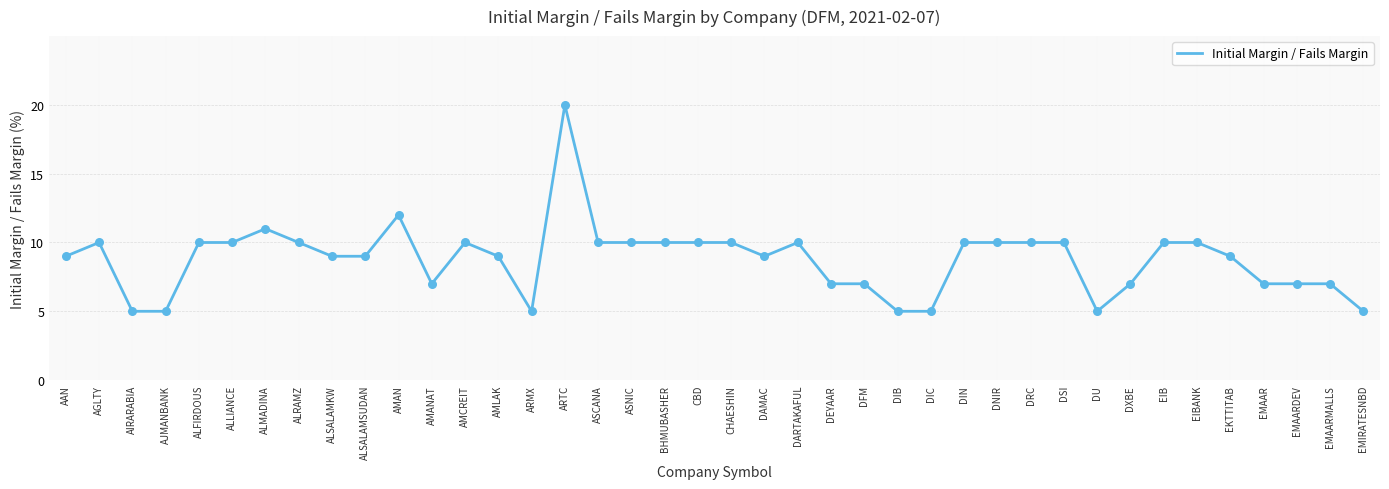

What is the change in value from AAN to AMAN?

+3